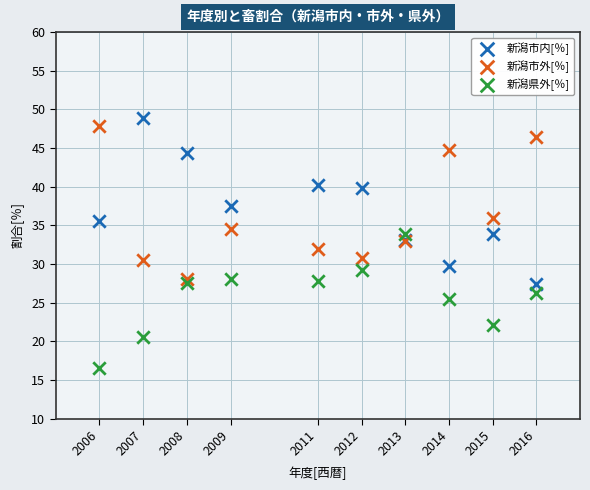

Which series contains the lowest Y value?

新潟県外[％]